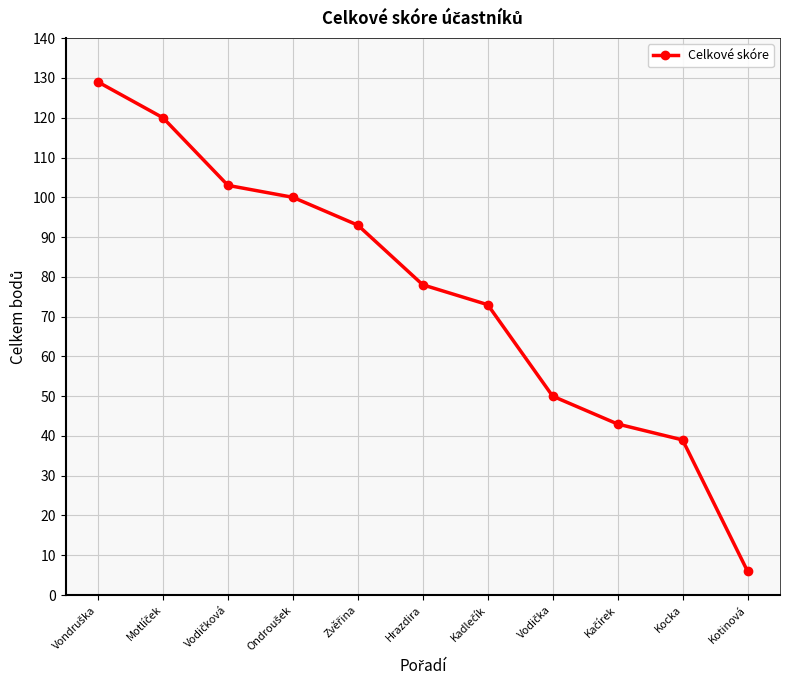

Does the chart display data point markers on the line(s)?

Yes